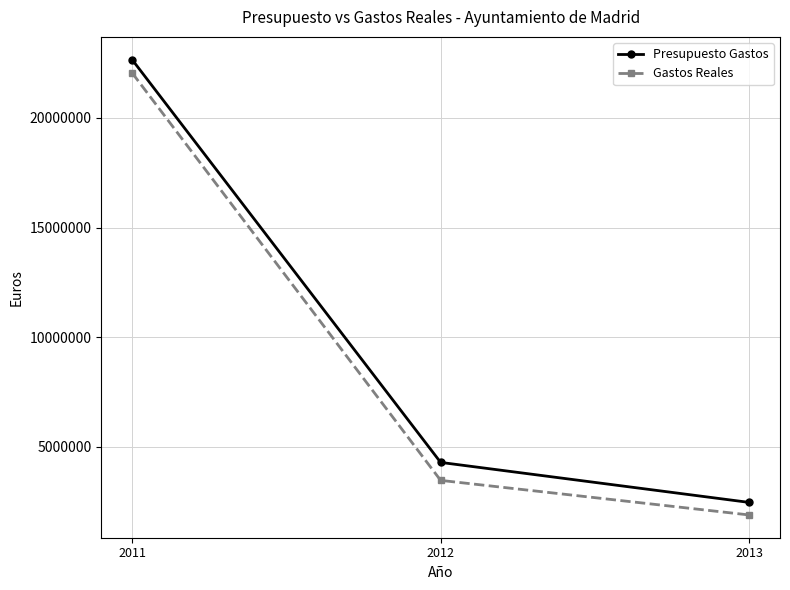

Is it true that Gastos Reales equals 22053129.5 at 2011?

True